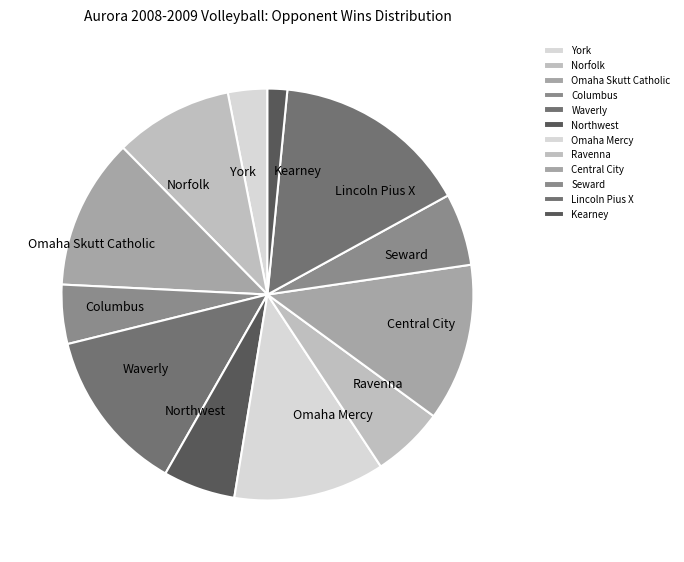

Does Lincoln Pius X represent more than half of the total?

No